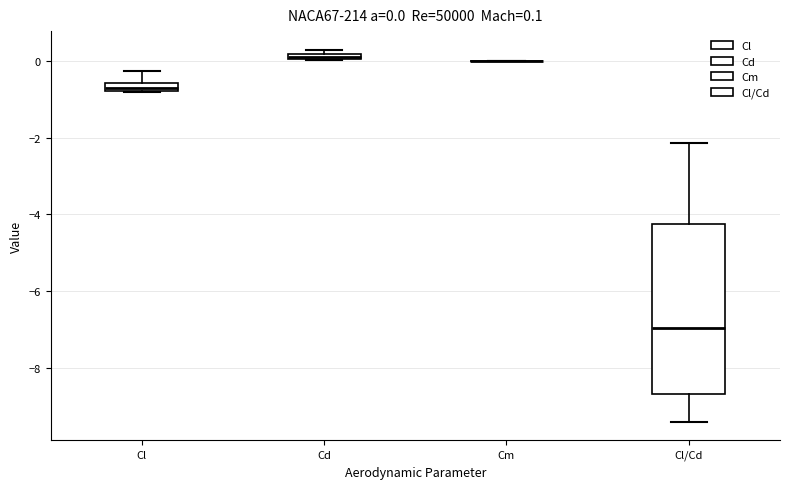

Which box is the tallest, from its lower edge to its upper edge?

Cl/Cd